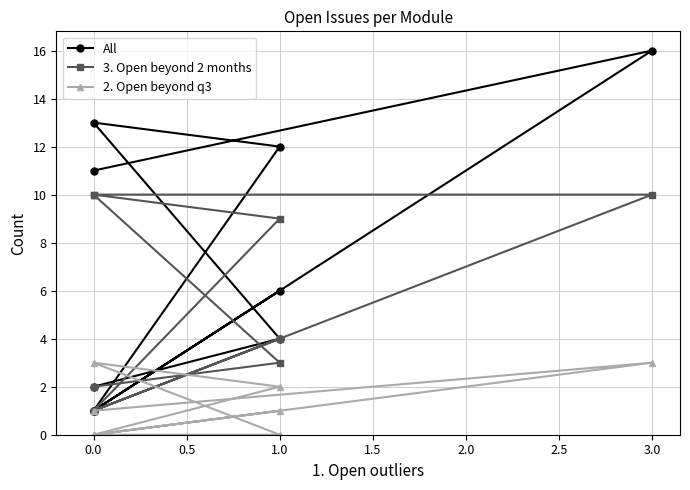

What is the average value of the All series?

7